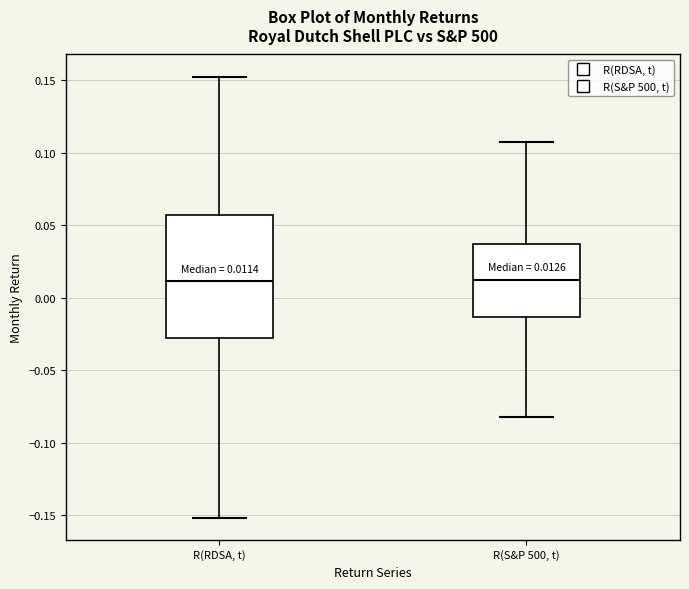

Which box is the tallest, from its lower edge to its upper edge?

R(RDSA, t)